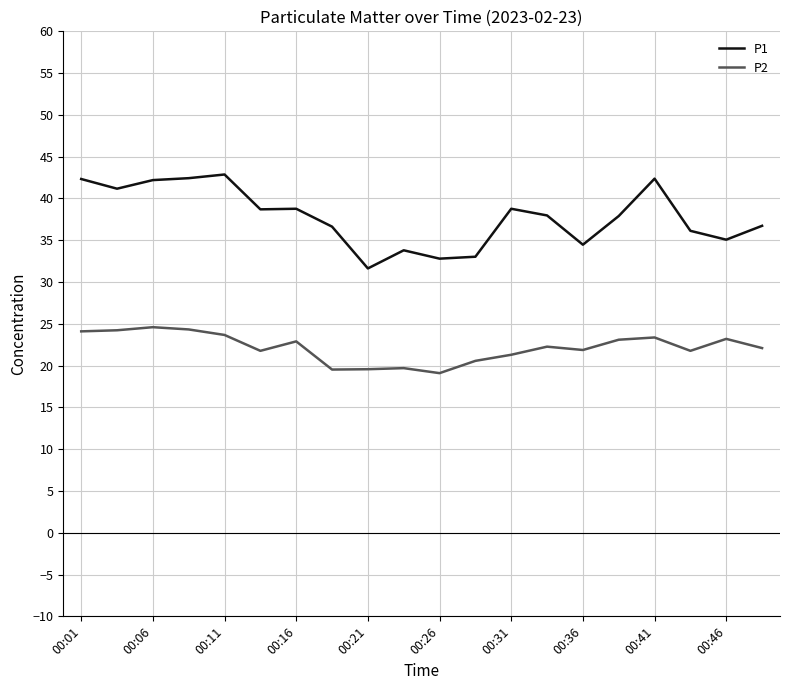

Which series has the largest range (max minus min)?

P1